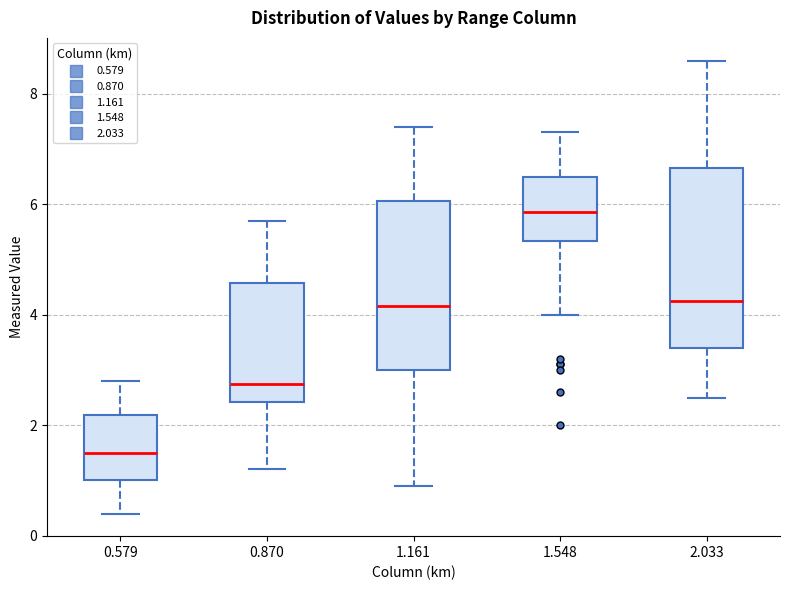

Comparing the boxes themselves (not the whiskers), which one is the tallest?

2.033